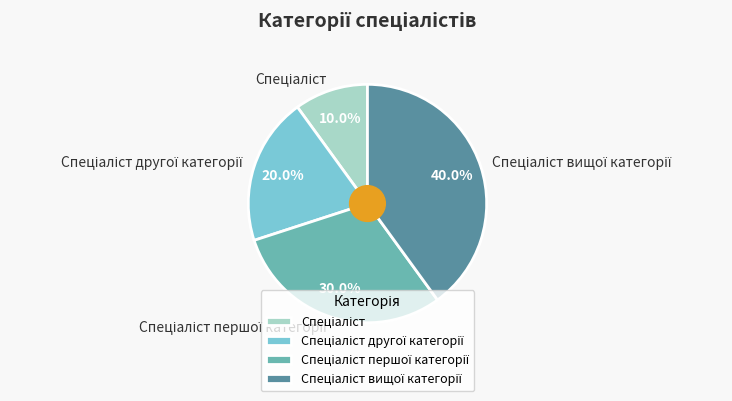

Does any single category account for the majority?

No